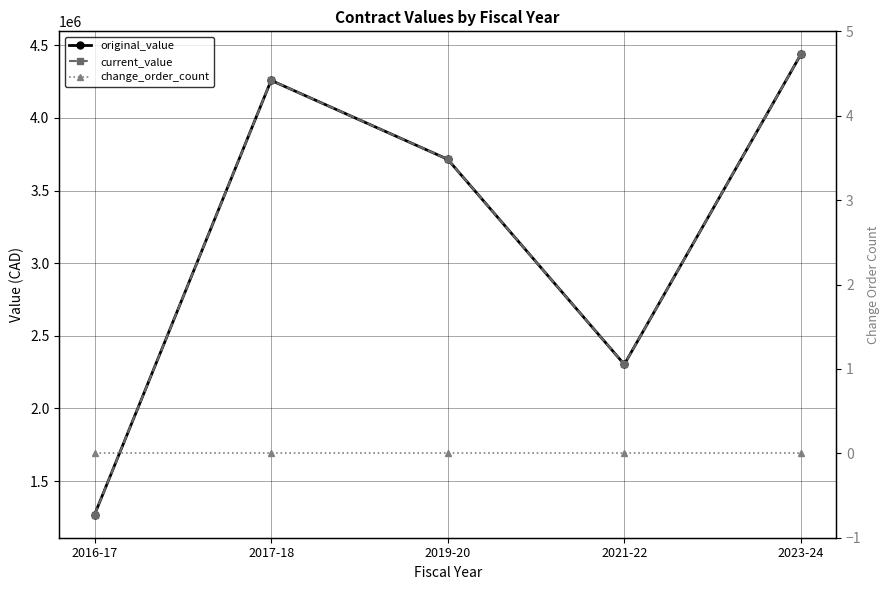

What are all the series names shown in the legend?

original_value, current_value, change_order_count